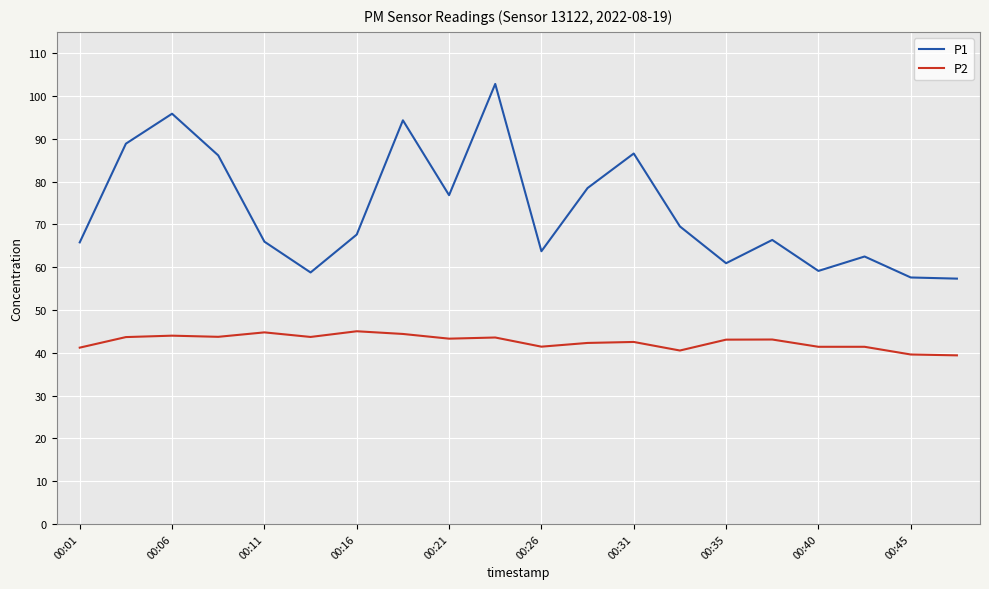

Count the number of data series in this chart.

2